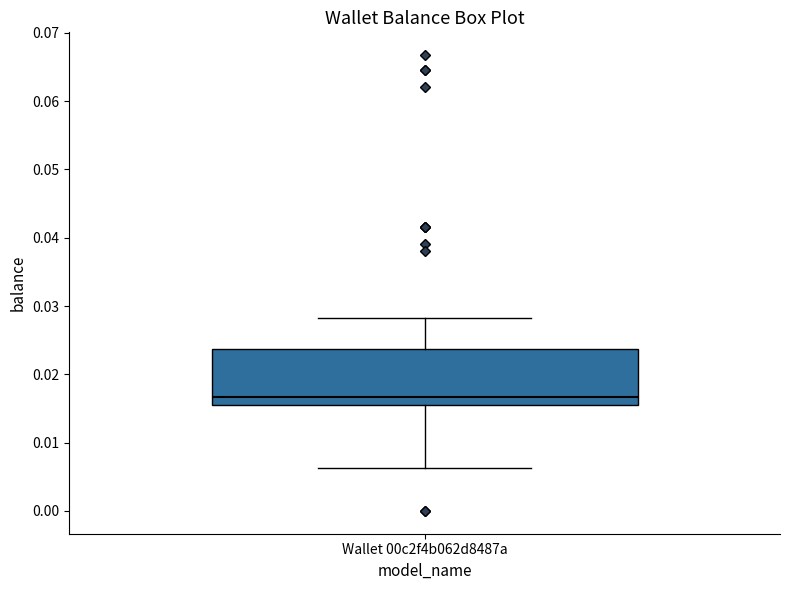

Where is the upper edge of the box for Wallet 00c2f4b062d8487a on the y-axis? The values are not printed on the chart, so give them approximately, as read against the axis.

0.024